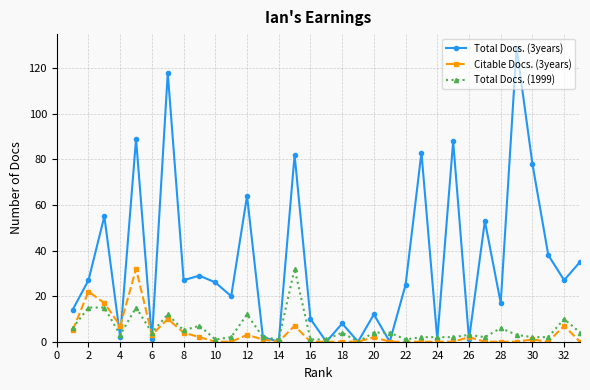

Which series has the largest total across all categories?

Total Docs. (3years)